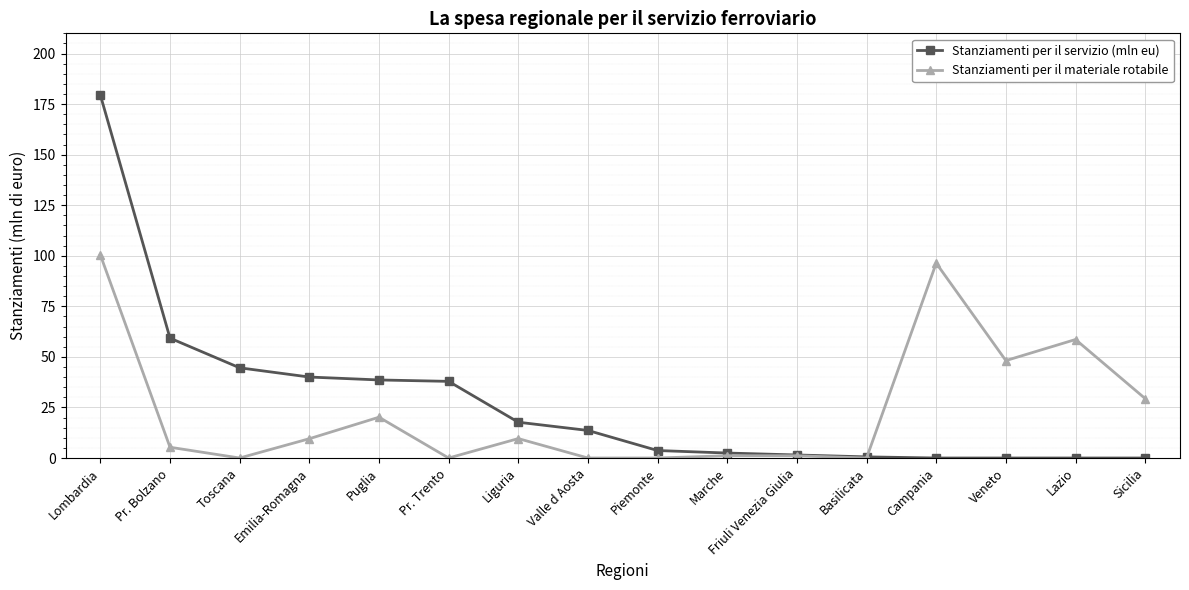

What is the average value of the Stanziamenti per il servizio (mln eu) series?

27.5